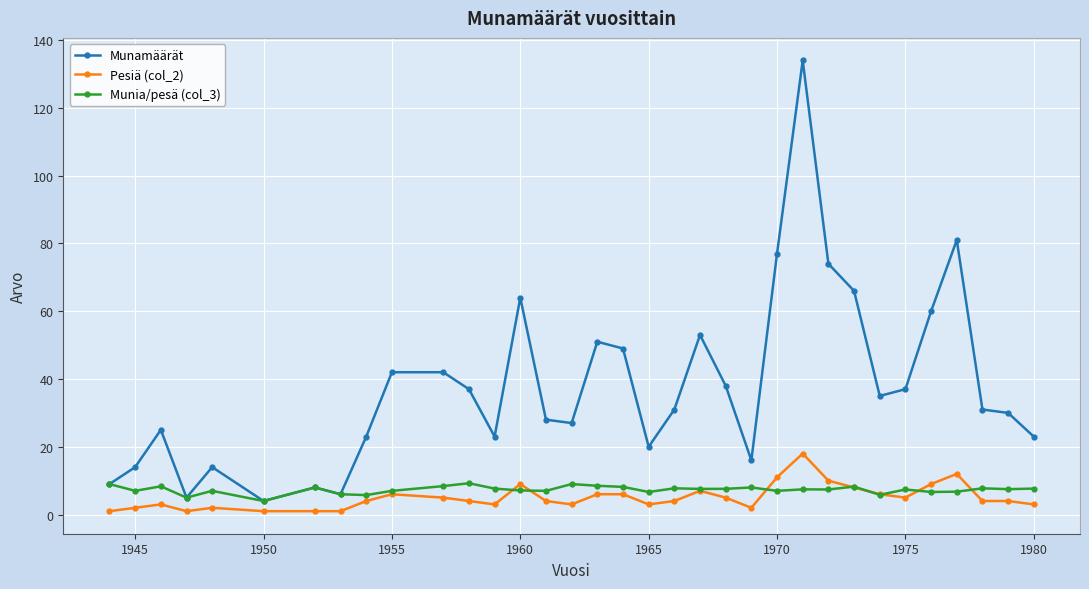

What is the value of the Pesiä (col_2) point at the 19th from the left?

3.0